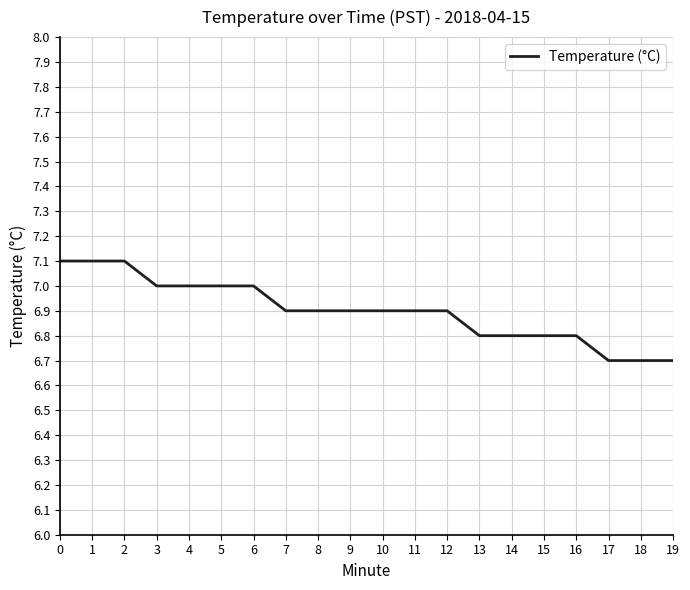

What is the greatest value displayed?

7.1